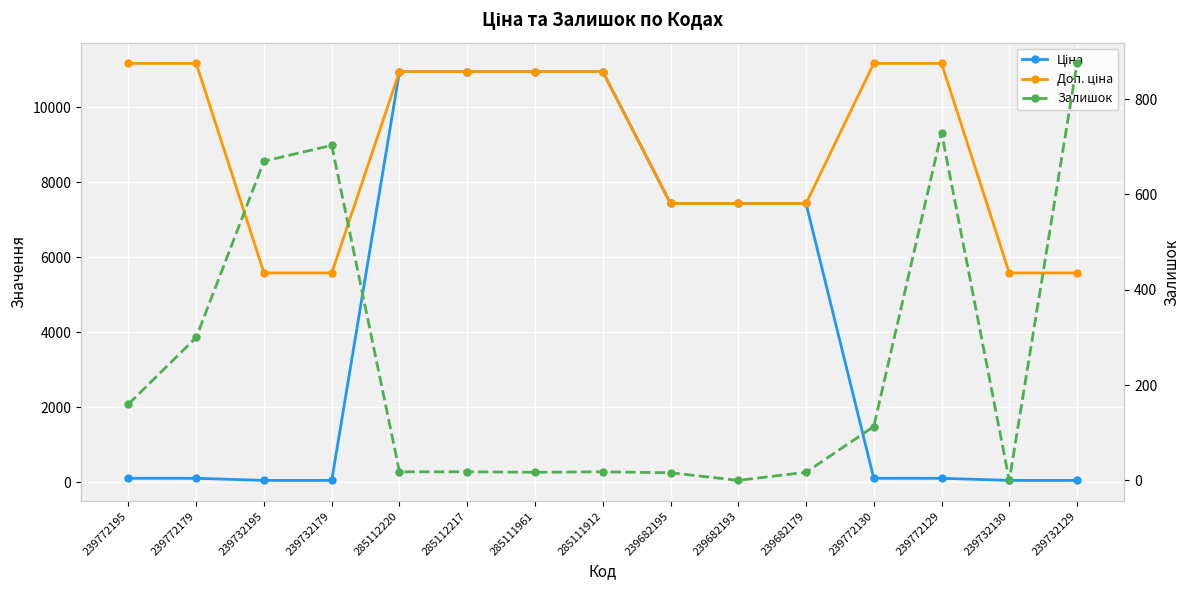

List the series in order of their peak value, highest first.

Доп. ціна, Ціна, Залишок